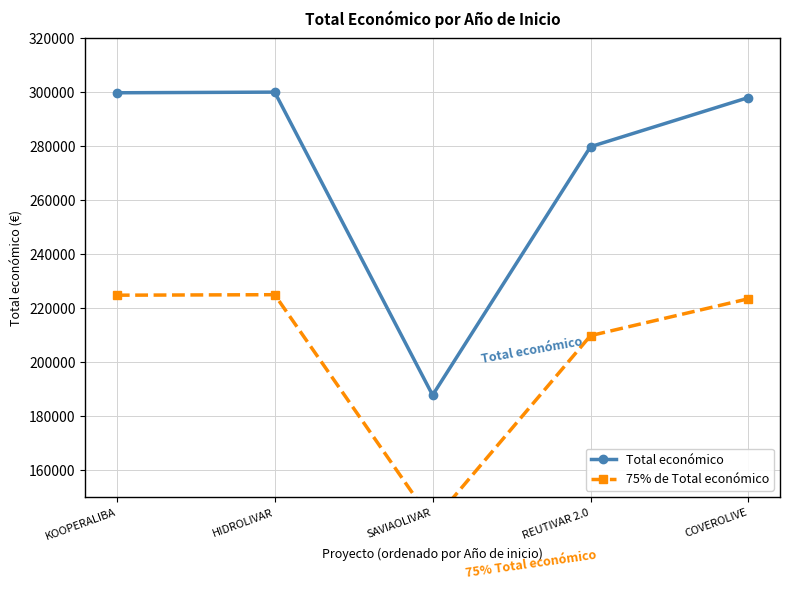

True or false: Total económico and 75% de Total económico cross at least once.

False